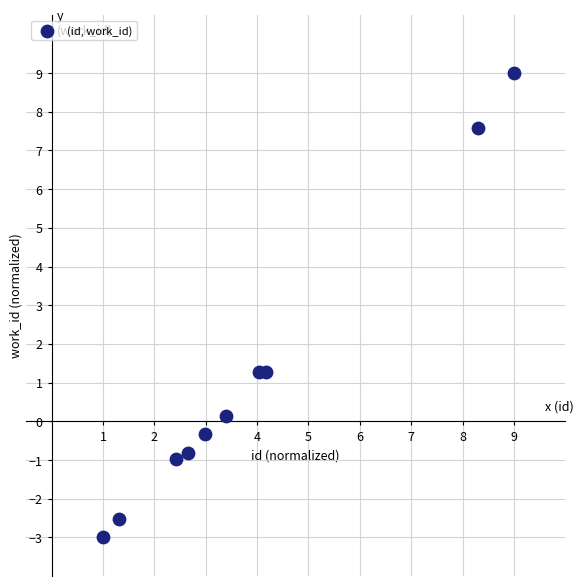

What is the range of Y values (max minus min)?

12.0